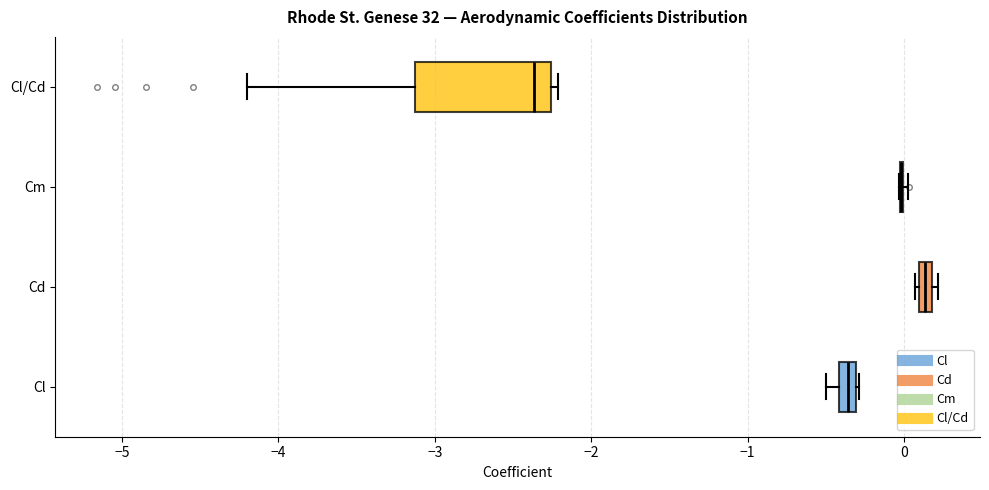

Where is the right edge of the box for Cl on the x-axis? The values are not printed on the chart, so give them approximately, as read against the axis.

-0.3